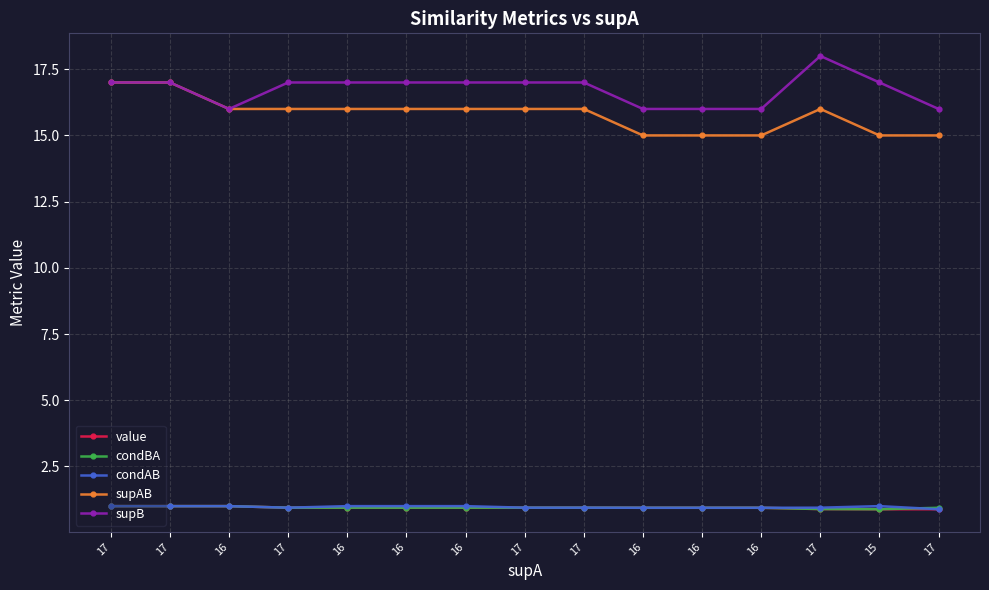

Is this an area chart (filled region under the line)?

No